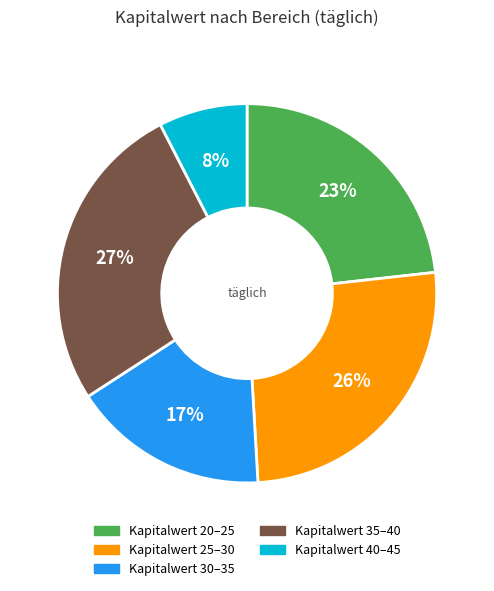

How many slices are in this pie chart?

5